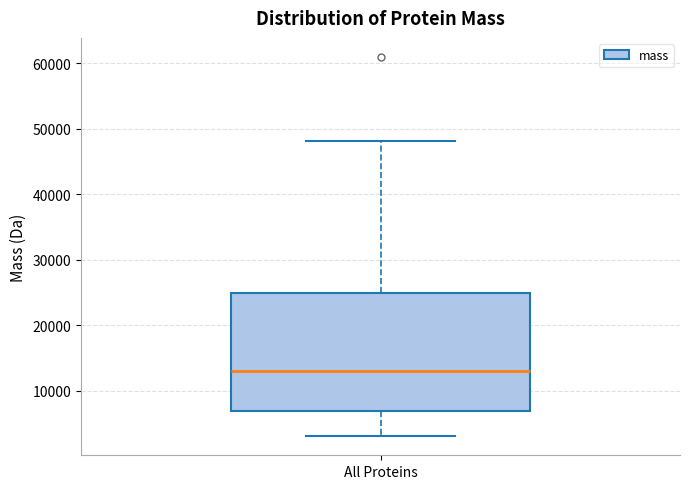

Transcribe this box plot: give where the median line is, the range the box spans, and where the two whiskers end, as read against the y-axis. The values are not printed on the chart, so give them approximately, as read against the axis.

median 13000, box 7000 to 25000, whiskers 3000 to 48000